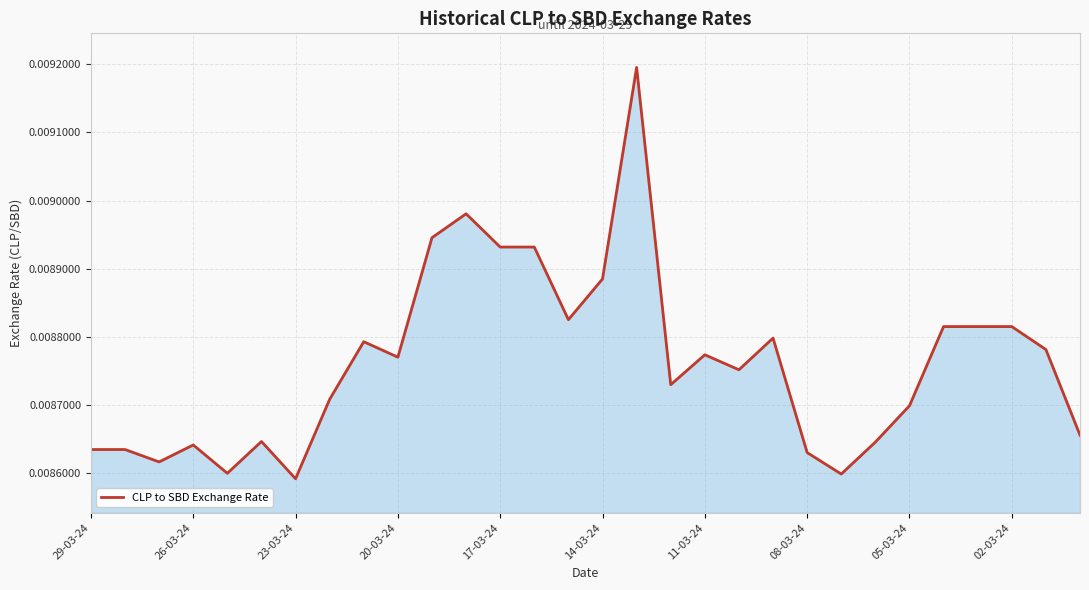

How many lines are shown in the chart?

1